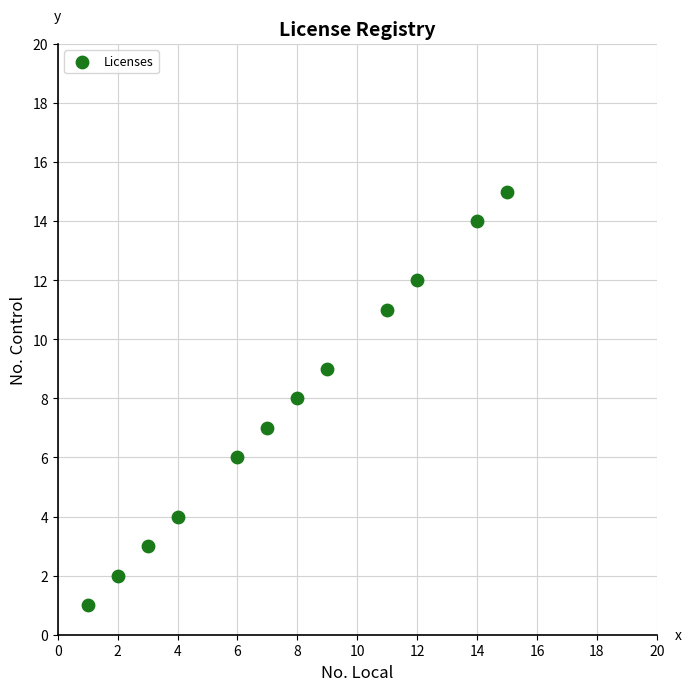

What is the range of X values (max minus min)?

14